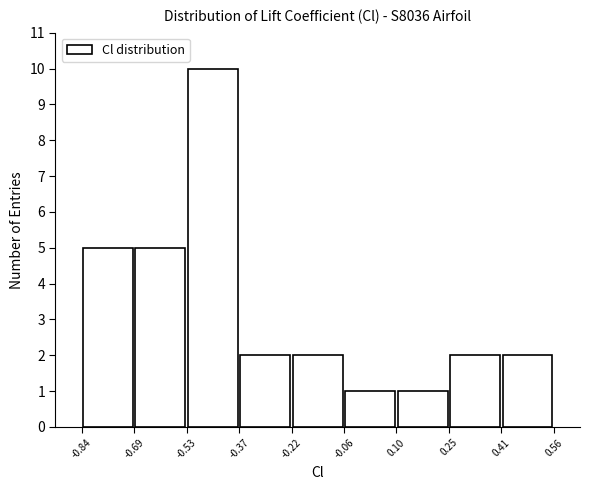

Over which range of the x-axis is the bar tallest?

-0.53 to -0.37